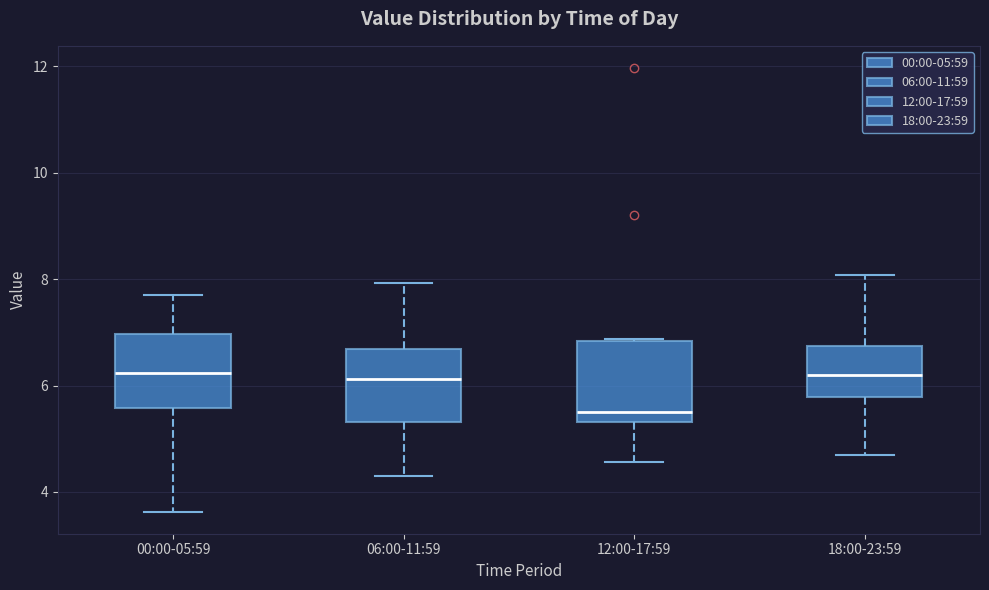

Reading left to right, transcribe this box plot: for each box, give where its median line is, the range the box spans, and where its two whiskers end, as read against the y-axis. The values are not printed on the chart, so give them approximately, as read against the axis.

00:00-05:59: median 6.2, box 5.6 to 7.0, whiskers 3.6 to 7.8
06:00-11:59: median 6.2, box 5.4 to 6.6, whiskers 4.4 to 8.0
12:00-17:59: median 5.6, box 5.4 to 6.8, whiskers 4.6 to 6.8
18:00-23:59: median 6.2, box 5.8 to 6.8, whiskers 4.8 to 8.0